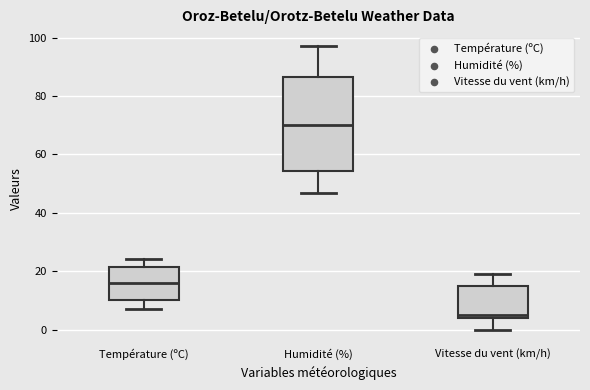

Which box has the lowest median line?

Vitesse du vent (km/h)